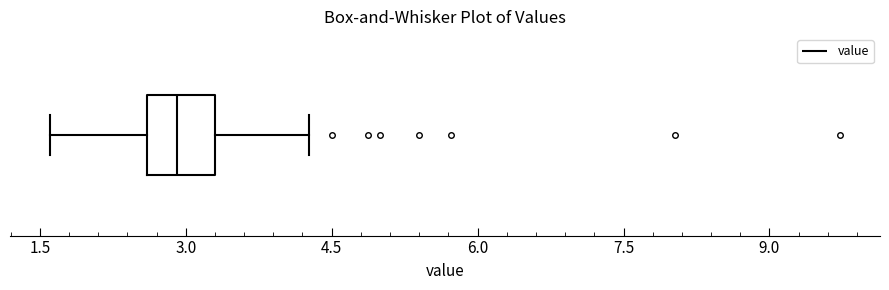

Read this box plot against the x-axis: the position of the median line, the range covered by the box, and the ends of both whiskers. The values are not printed on the chart, so give them approximately, as read against the axis.

median 3.0, box 2.6 to 3.4, whiskers 1.6 to 4.2